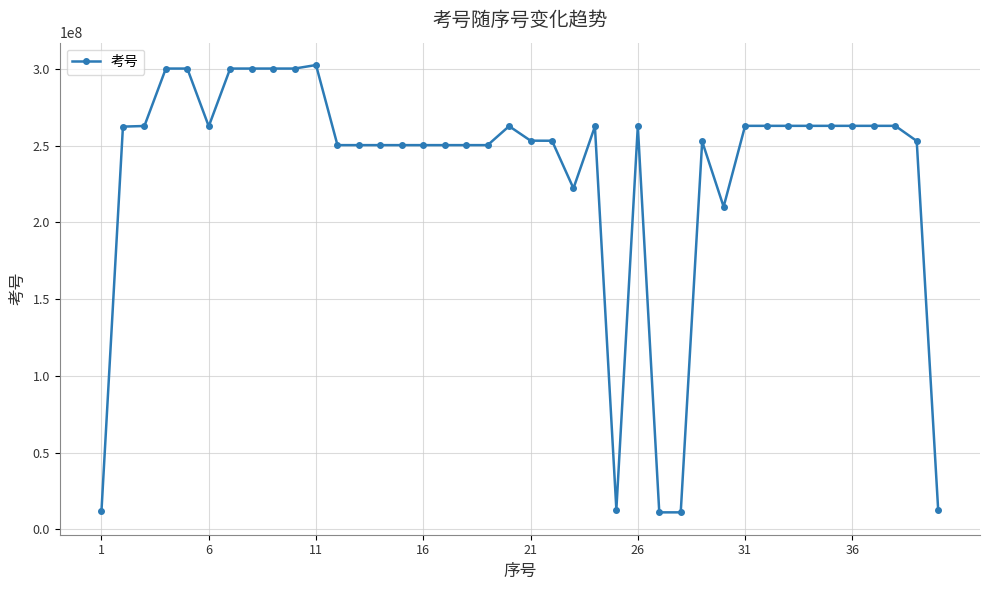

What is the smallest value displayed?

11112023